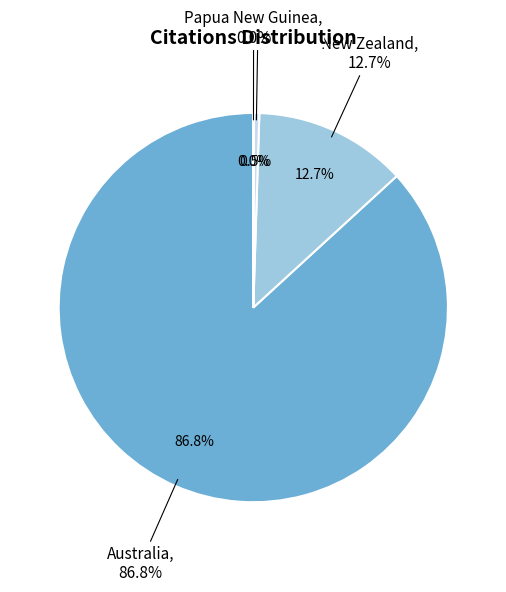

What portion of the pie excludes Australia?

13.2%